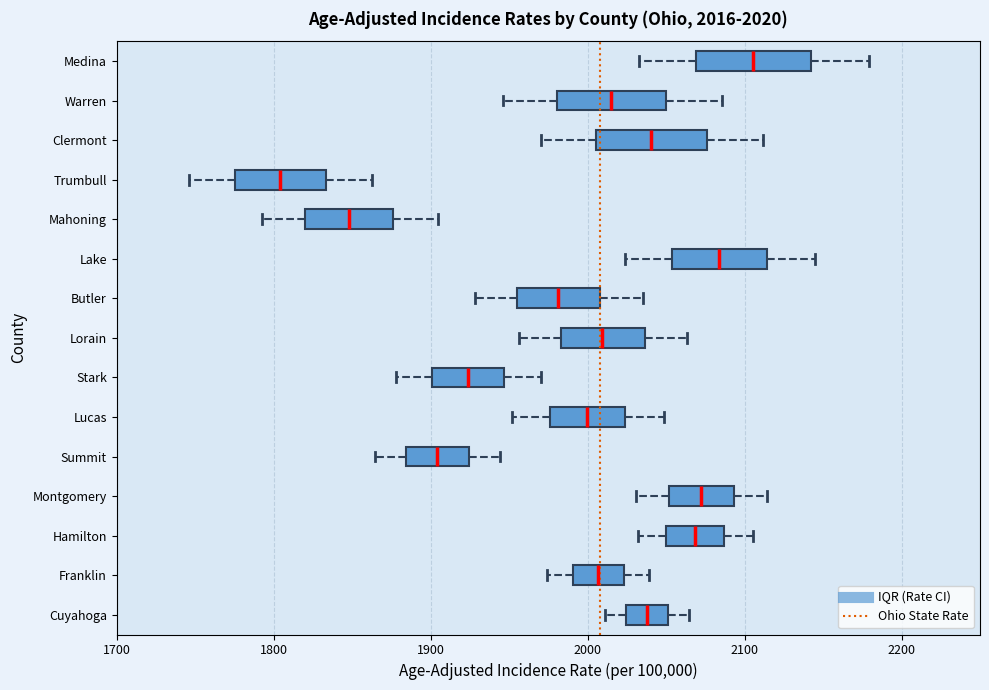

Which box's median line is the furthest to the left?

Trumbull